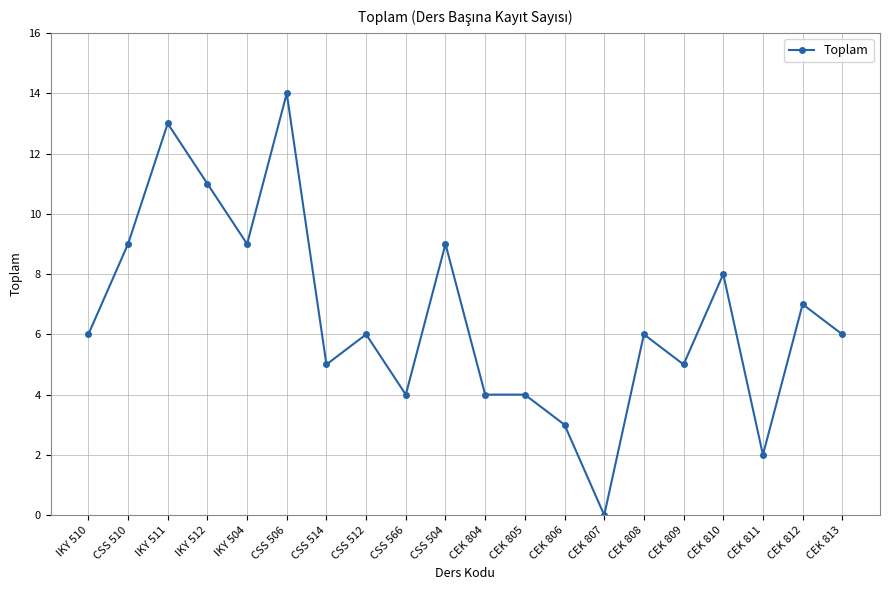

Reading left to right, transcribe all the data shown in this chart.

6	9	13	11	9	14	5	6	4	9	4	4	3	0	6	5	8	2	7	6